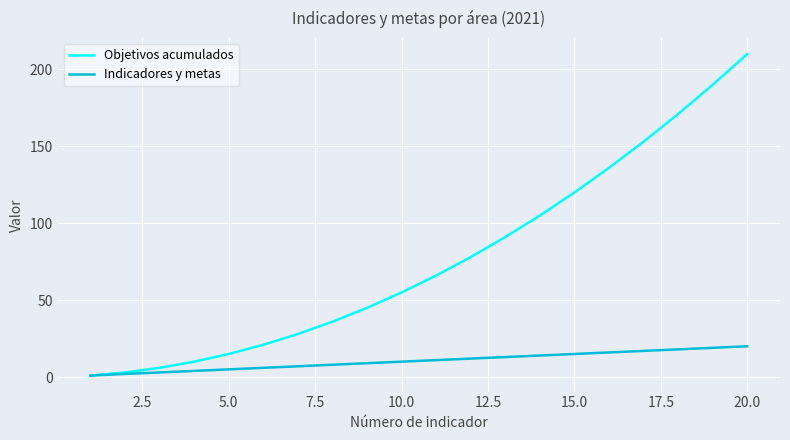

What is the greatest value displayed?

210